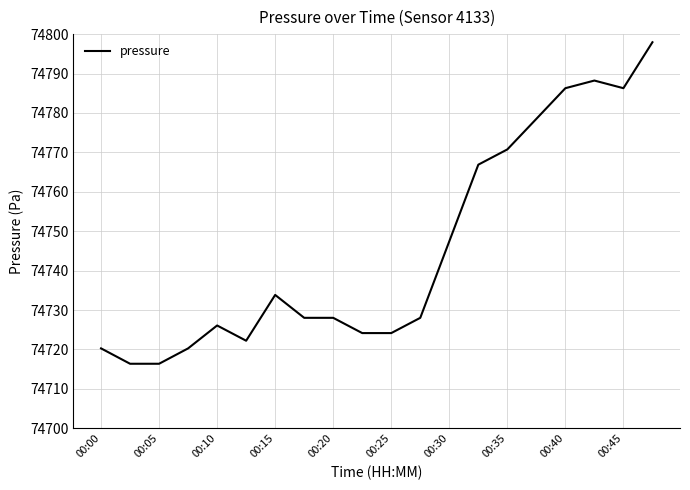

What is the difference between the maximum and minimum values?

81.6